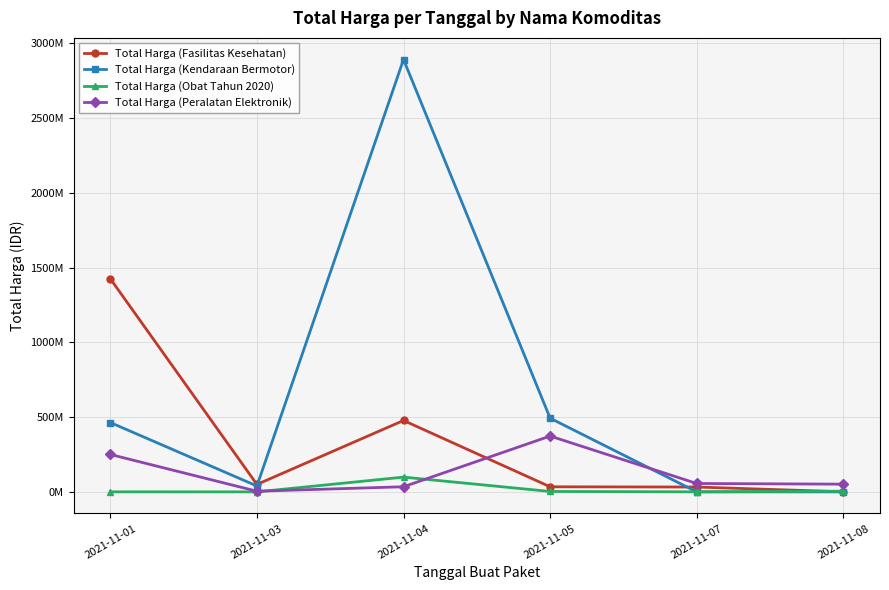

At which label is Total Harga (Peralatan Elektronik) closest to 188877000?

2021-11-01